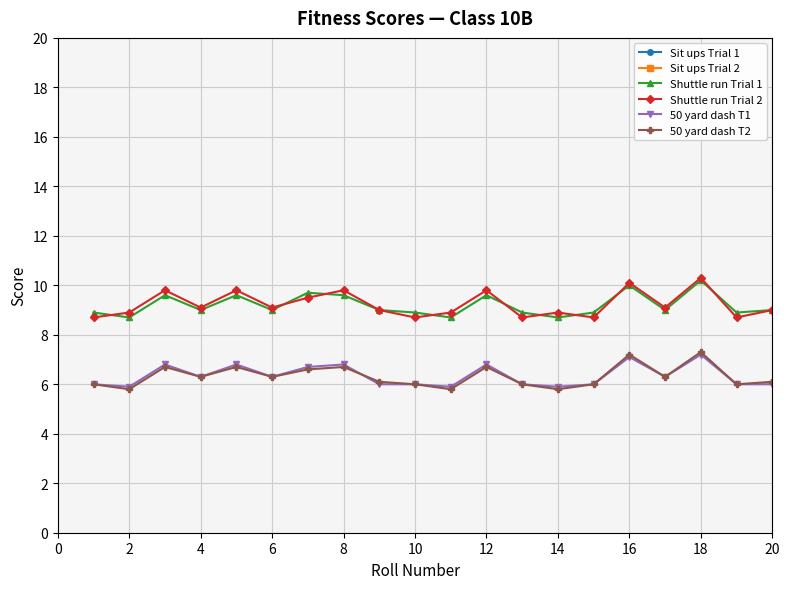

True or false: 50 yard dash T1 has more than 2 interior local peaks.

True